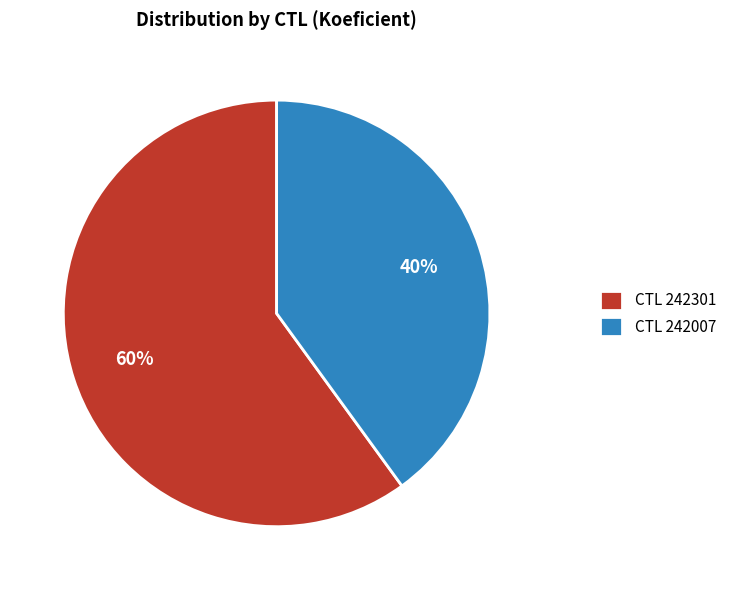

True or false: CTL 242301 accounts for 45% of the total.

False